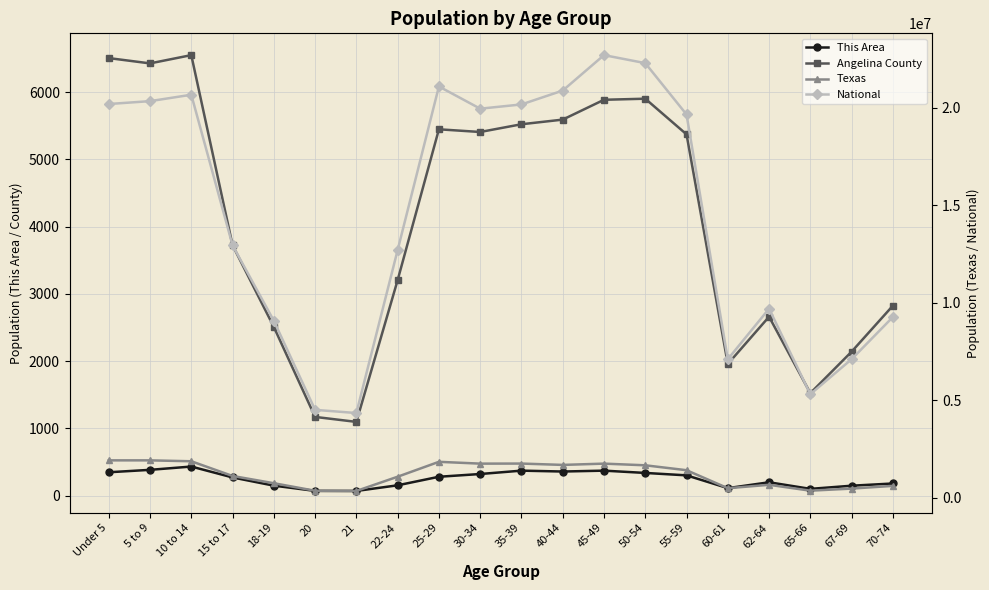

What is the difference between the second highest and second lowest values in the This Area series?

313